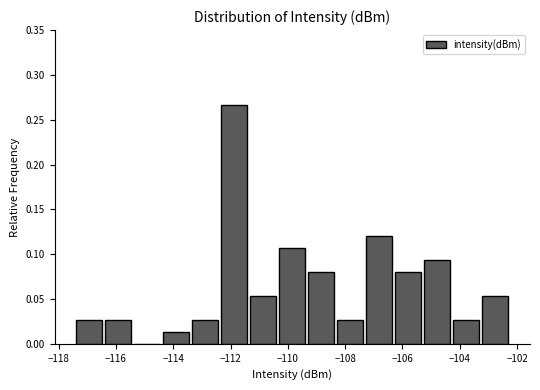

Reading left to right, transcribe this chart: for each bar, give the range it covers on the x-axis and its height. Neither the bar edges nor the heights are printed on the chart, so give them approximately, as read against the axes.

-117.4 to -116.4: 0.025
-116.4 to -115.4: 0.025
-115.4 to -114.4: 0
-114.4 to -113.4: 0.015
-113.4 to -112.4: 0.025
-112.4 to -111.4: 0.265
-111.4 to -110.4: 0.055
-110.4 to -109.2: 0.105
-109.2 to -108.2: 0.080
-108.2 to -107.2: 0.025
-107.2 to -106.2: 0.120
-106.2 to -105.2: 0.080
-105.2 to -104.2: 0.095
-104.2 to -103.2: 0.025
-103.2 to -102.2: 0.055